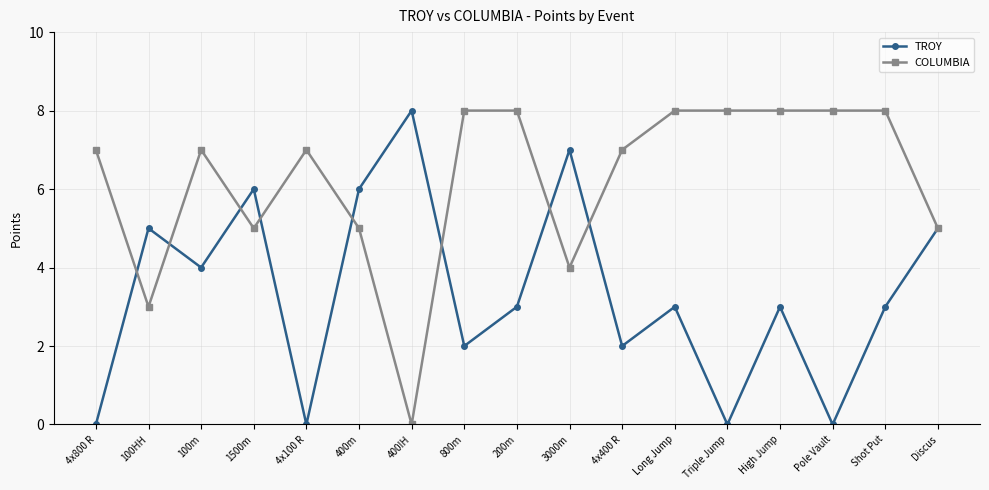

True or false: TROY has a value of 2 at 100HH.

False